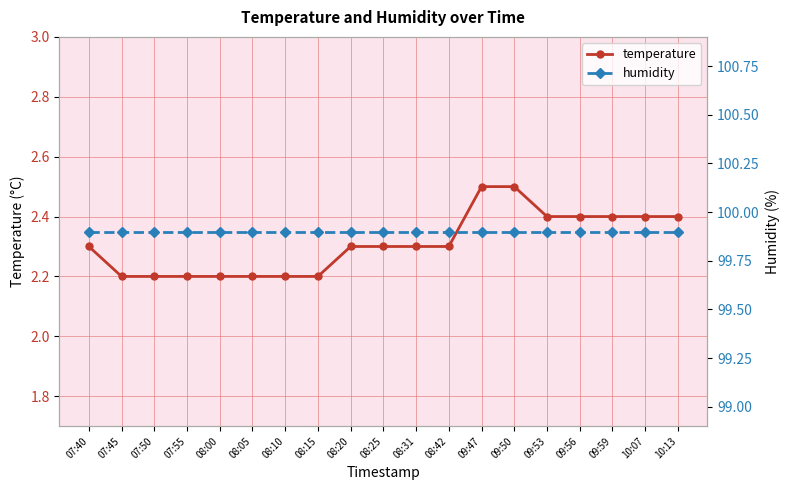

Which series has the largest total across all categories?

humidity